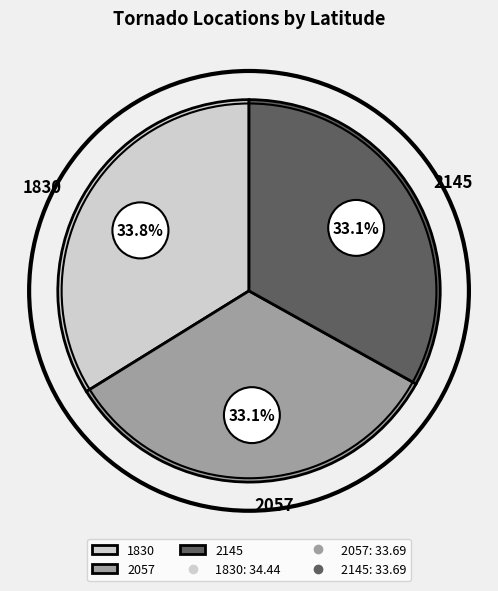

Is there a majority slice in this chart?

No